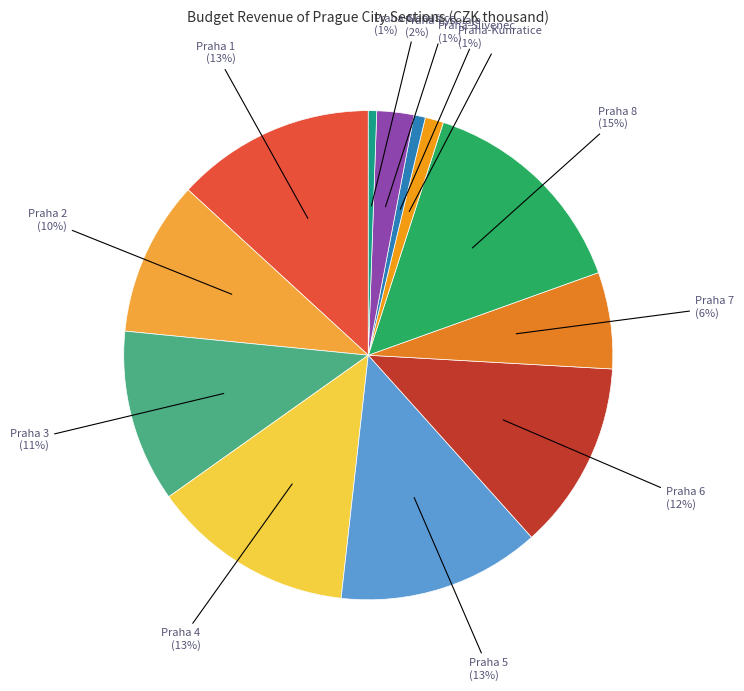

Between Praha-Kunratice and Praha 2, which is larger?

Praha 2